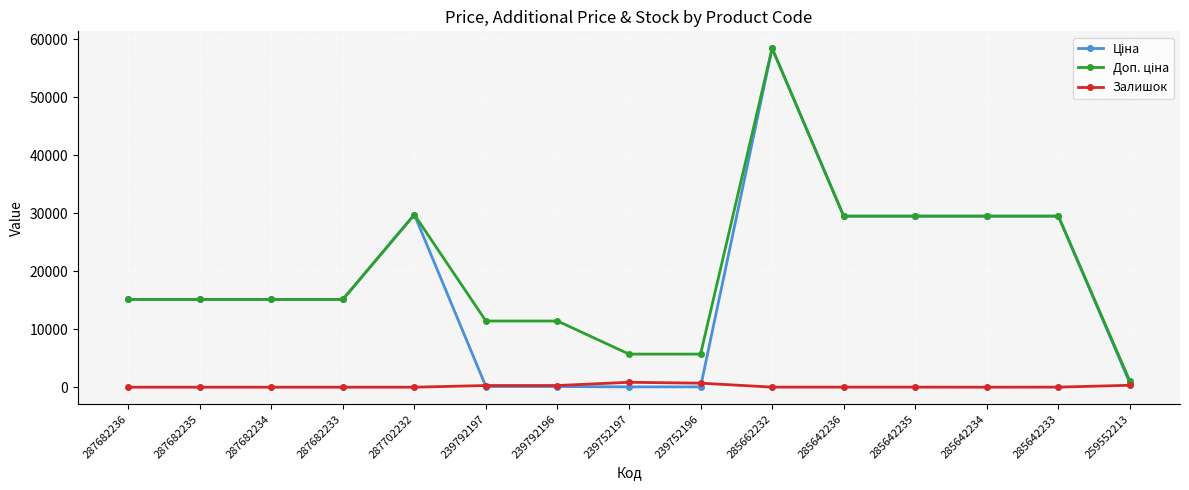

At which category is the sum across all series the highest?

285662232